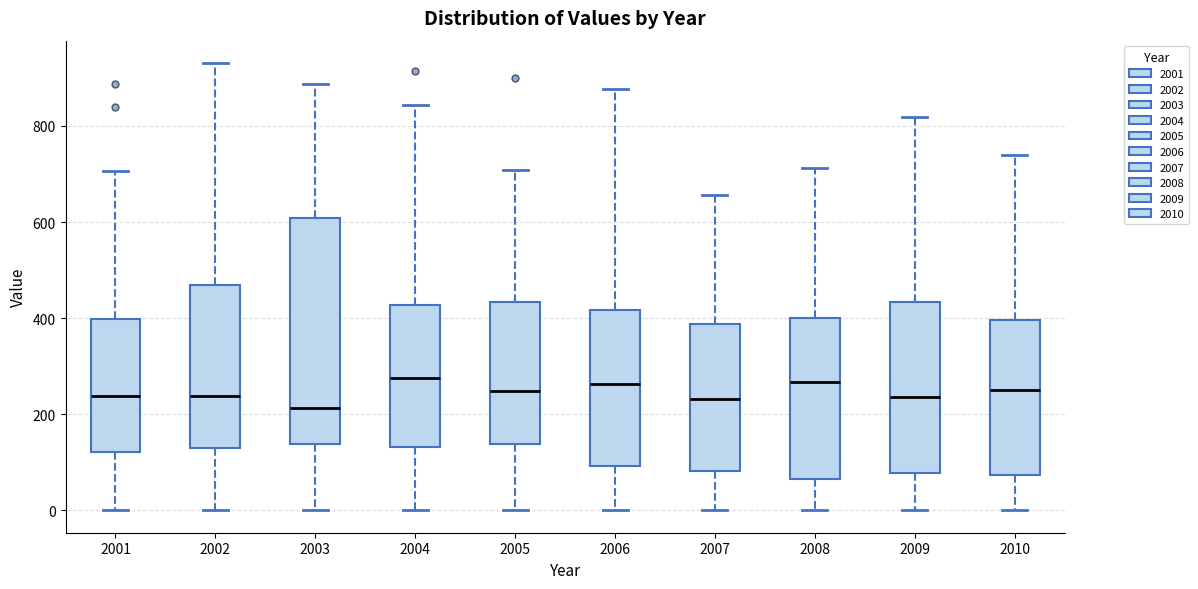

Where does the lower whisker of the box at x = 2008 end on the y-axis? The values are not printed on the chart, so give them approximately, as read against the axis.

0